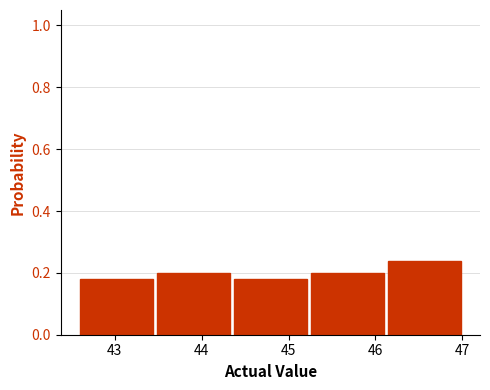

Over which range of the x-axis is the bar tallest?

46.1 to 47.0